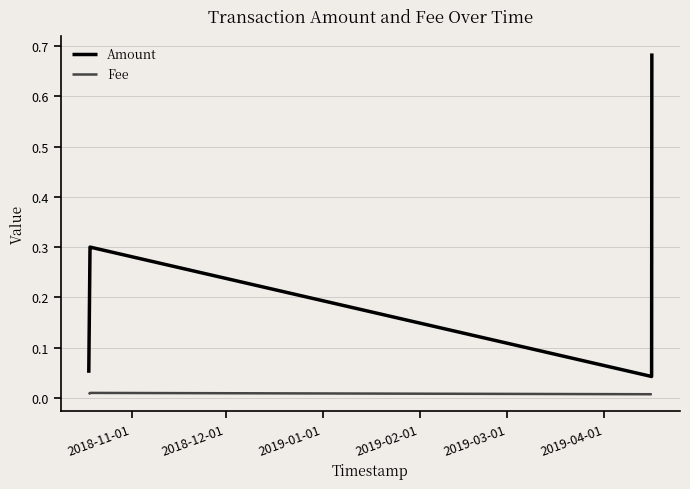

Which series has the widest spread of values?

Amount